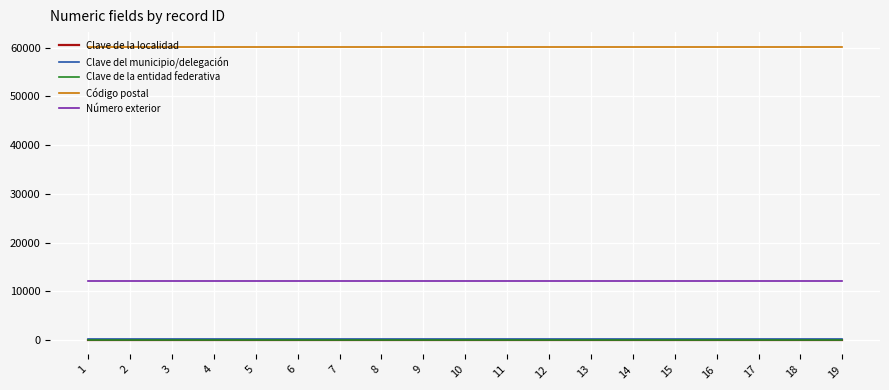

Read the Clave del municipio/delegación value at 1.

102